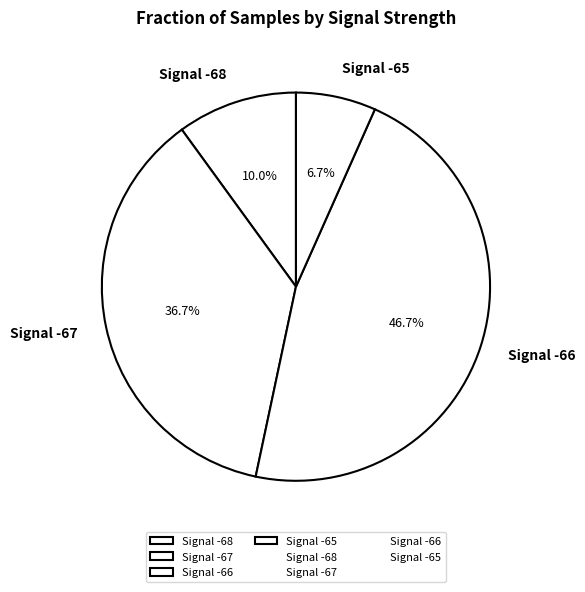

Between Signal -65 and Signal -68, which is larger?

Signal -68